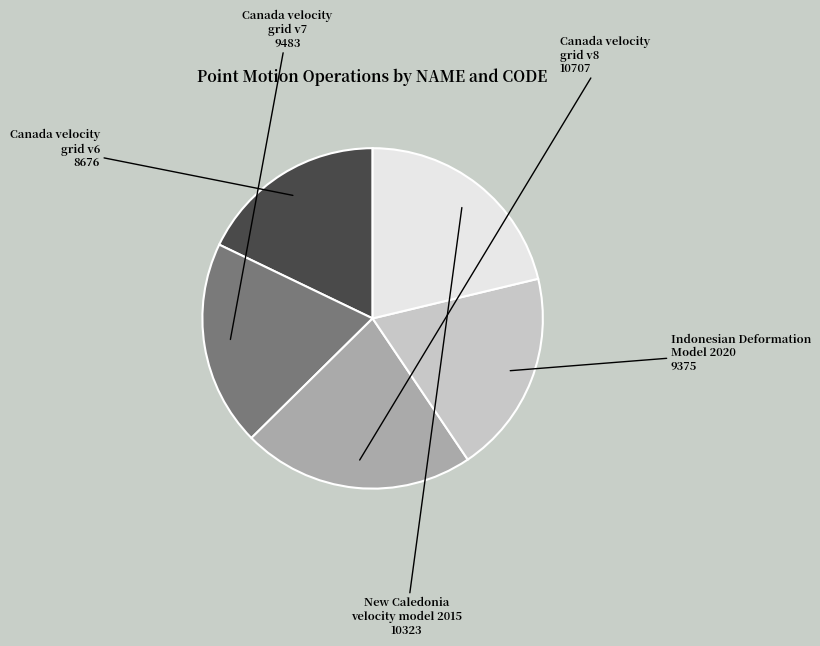

Is it true that Indonesian Deformation Model 2020 is 19% of the pie?

True